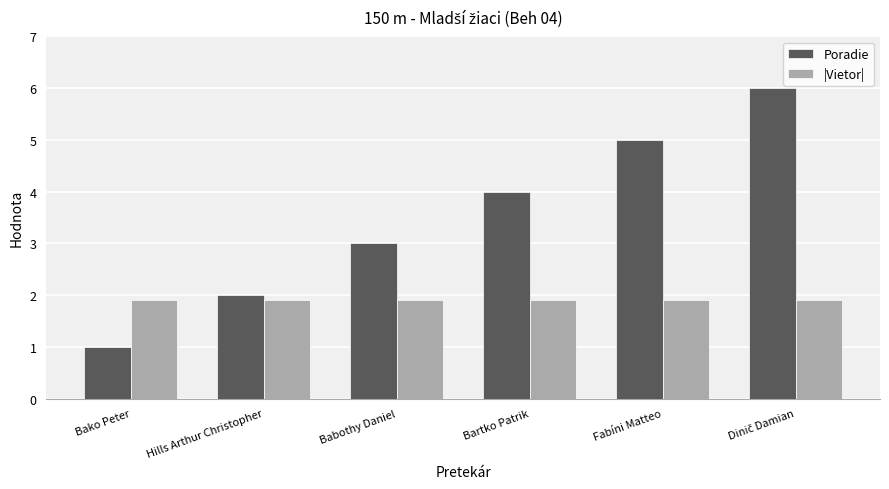

What is the smallest value displayed?

1.0